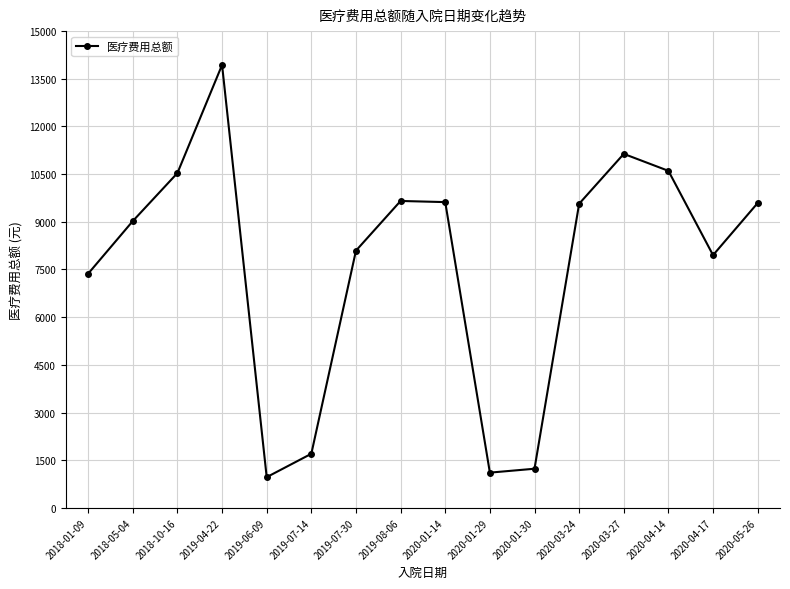

What is the difference between the values at 2020-01-14 and 2020-01-30?

8389.0